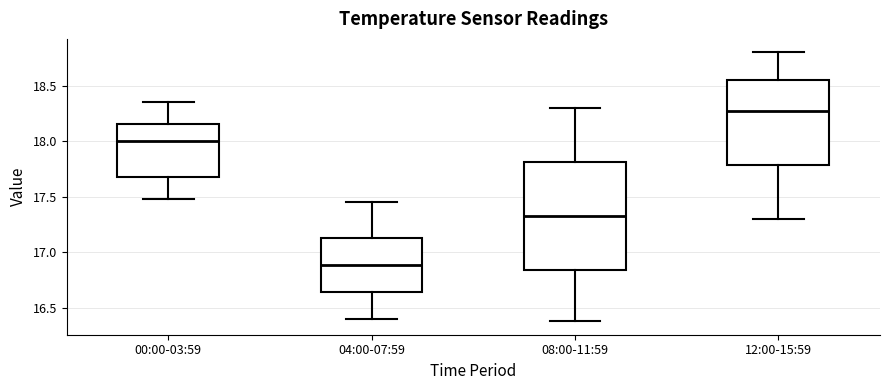

Which box is the tallest, from its lower edge to its upper edge?

08:00-11:59